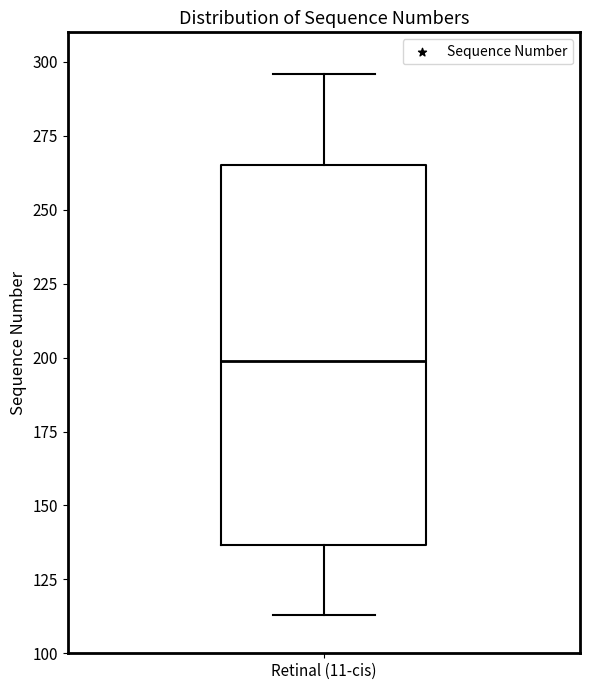

Read this box plot against the y-axis: the position of the median line, the range covered by the box, and the ends of both whiskers. The values are not printed on the chart, so give them approximately, as read against the axis.

median 200, box 135 to 265, whiskers 115 to 295